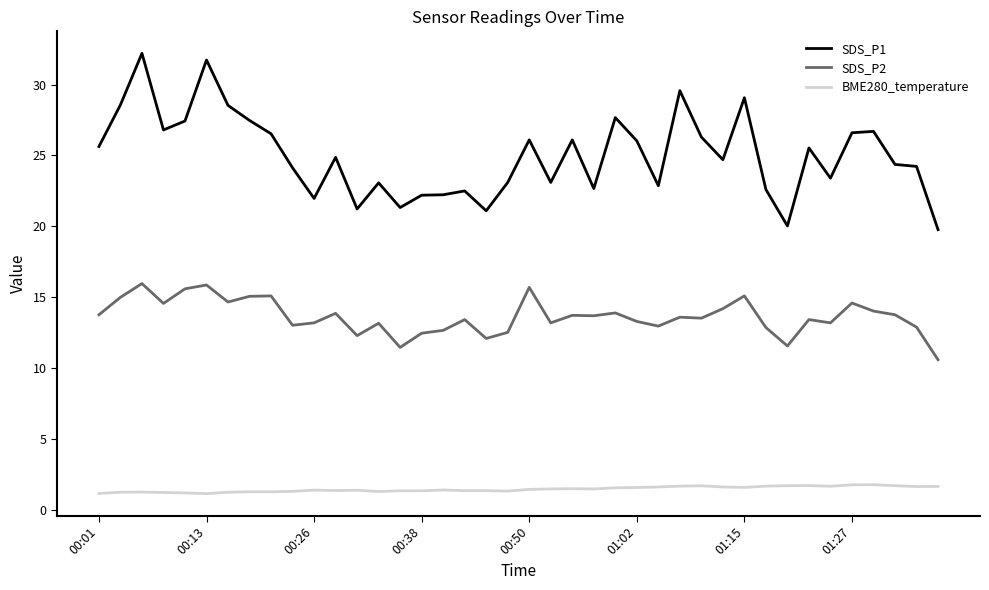

What is the difference between the maximum and minimum values in the SDS_P1 series?

12.4